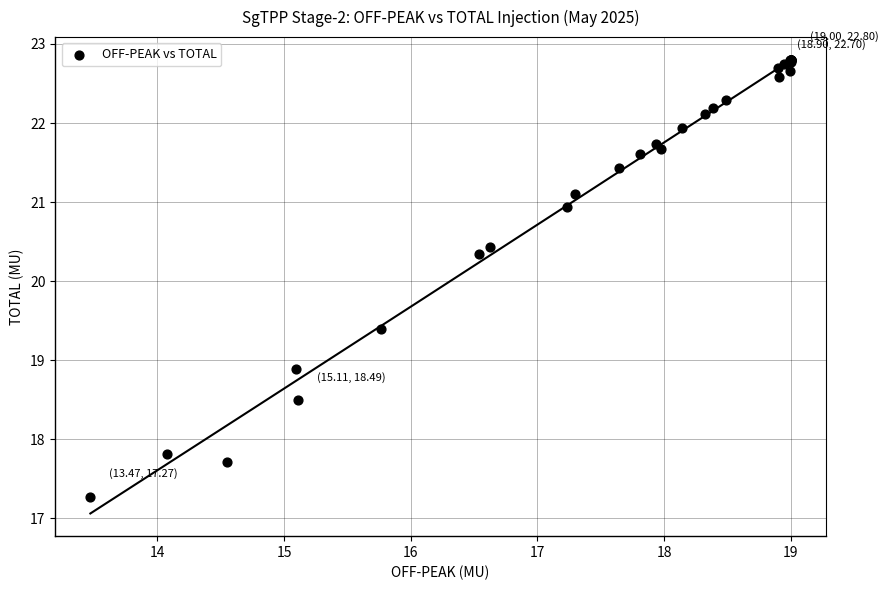

What Y value in the scatter plot is closest to 20?

20.3